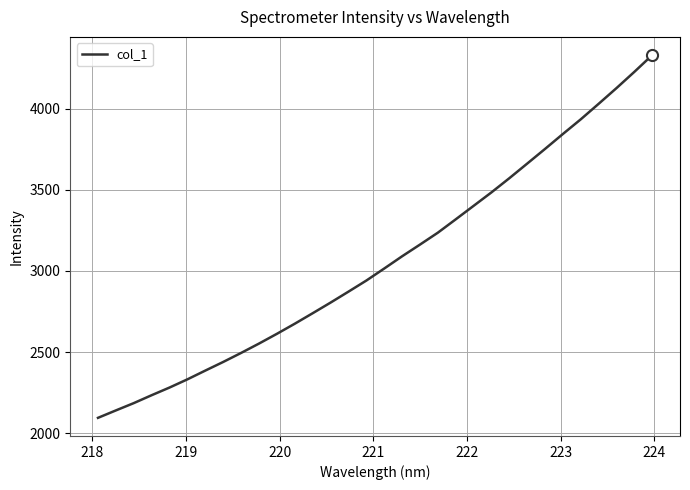

What is the difference between the second highest and minimum values?

2131.1